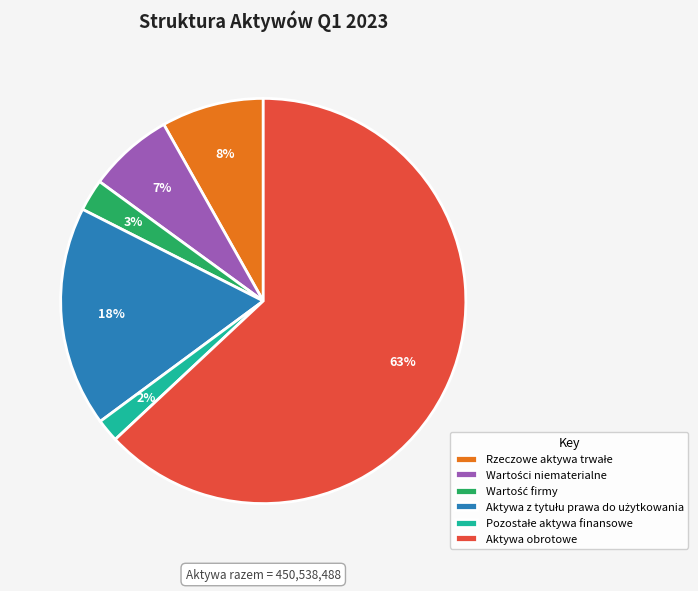

What is the largest slice in the pie chart?

Aktywa obrotowe